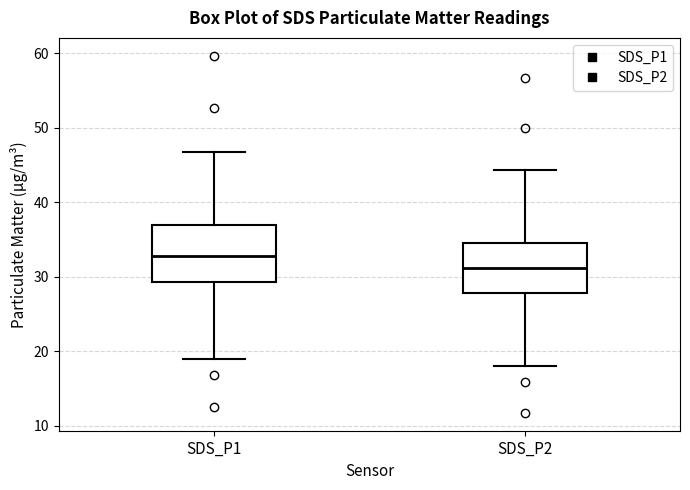

Where does the median line of the box for SDS_P2 sit on the y-axis? The values are not printed on the chart, so give them approximately, as read against the axis.

31